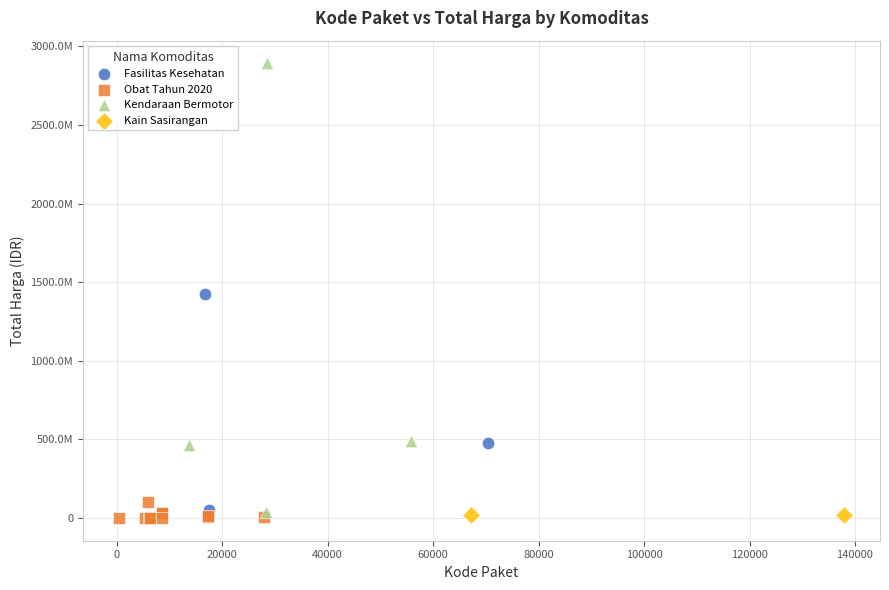

What are all the series names shown in the legend?

Fasilitas Kesehatan, Obat Tahun 2020, Kendaraan Bermotor, Kain Sasirangan